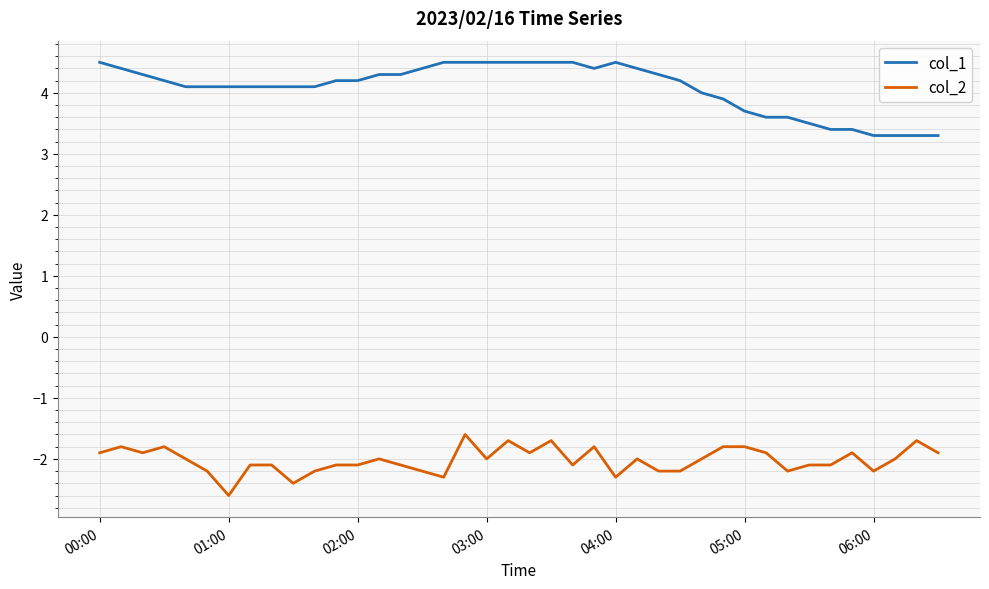

What is the minimum value for col_1?

3.3